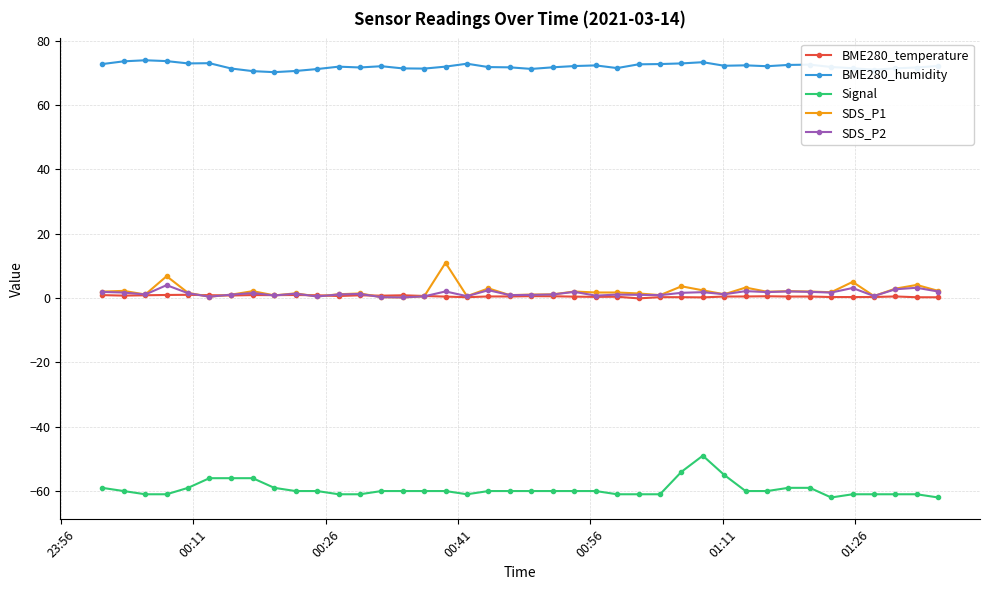

What is the average value of the BME280_humidity series?

72.1